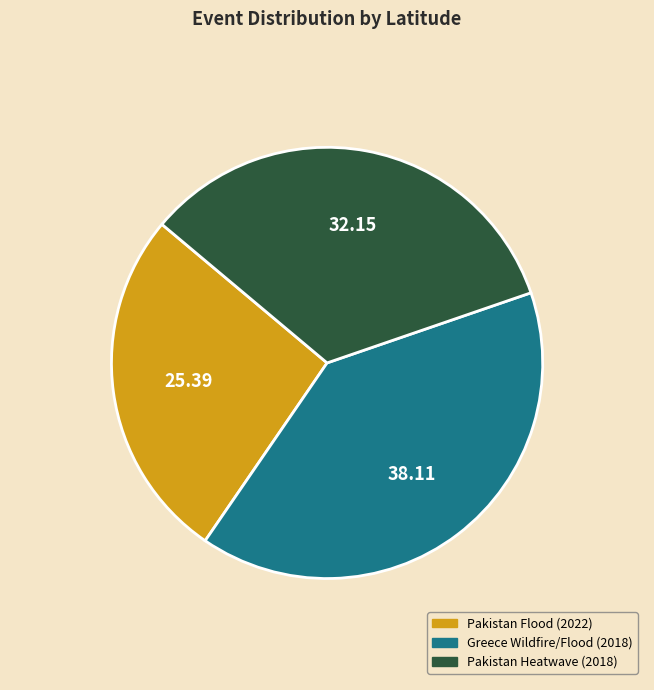

How many segments does this pie chart have?

3